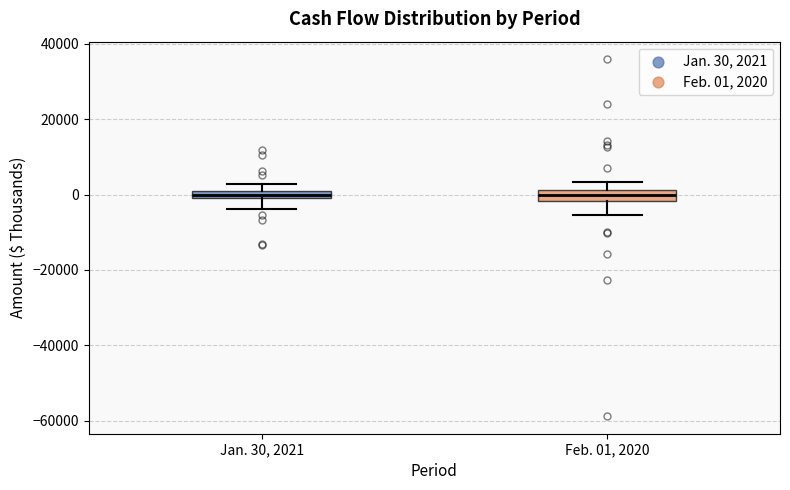

Where is the upper edge of the box for Feb. 01, 2020 on the y-axis? The values are not printed on the chart, so give them approximately, as read against the axis.

2000